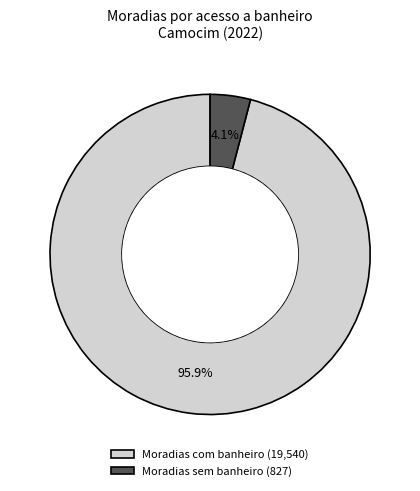

What percentage is the Moradias com banheiro slice, to the nearest percent?

96%